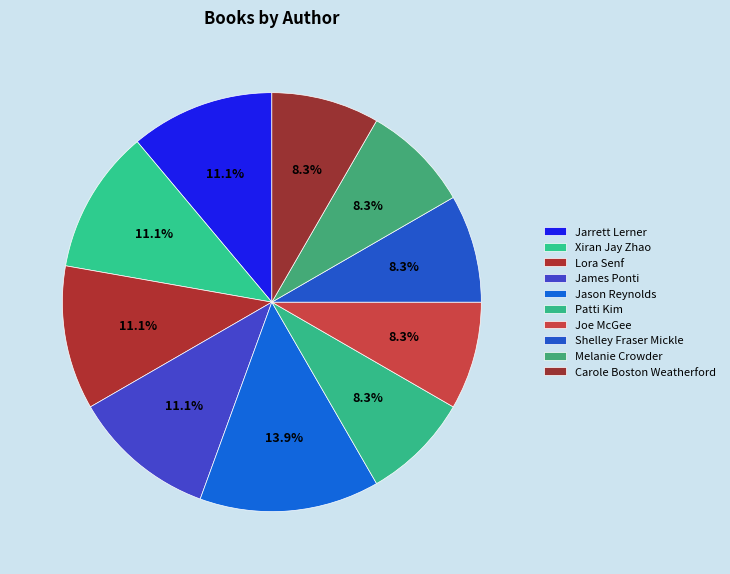

Does Xiran Jay Zhao account for over 50% of the chart?

No